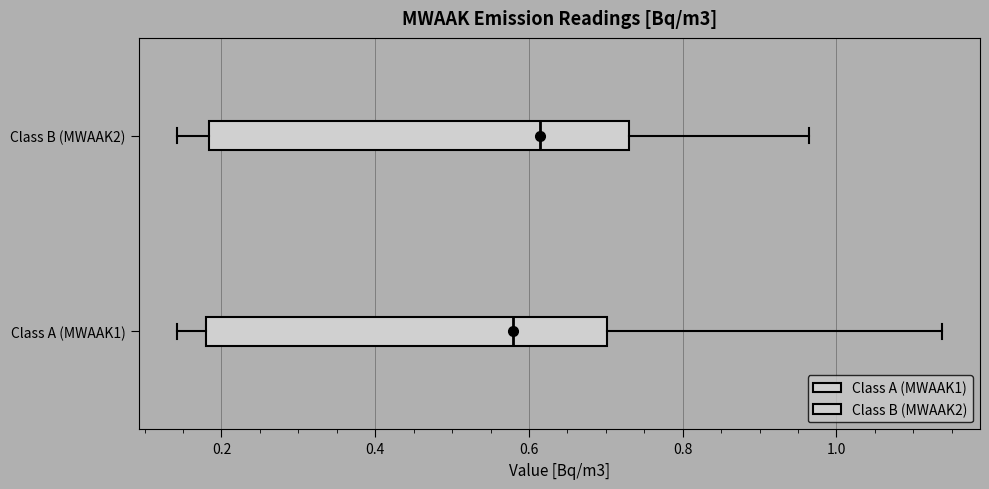

Which box is the widest, from its left edge to its right edge?

Class B (MWAAK2)